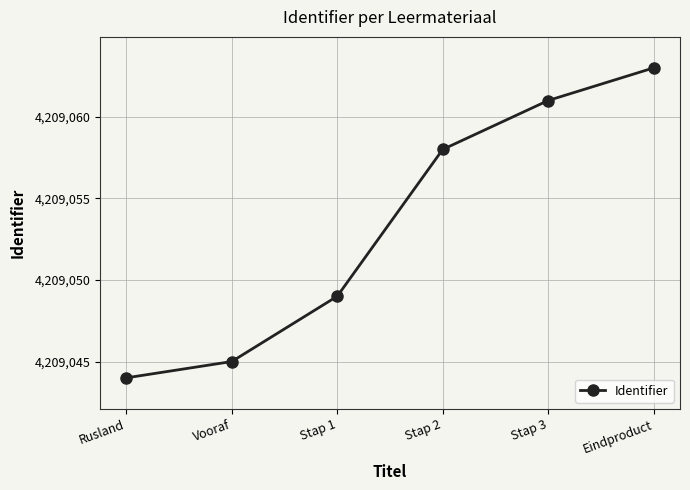

Which category has the highest value across all series?

Eindproduct